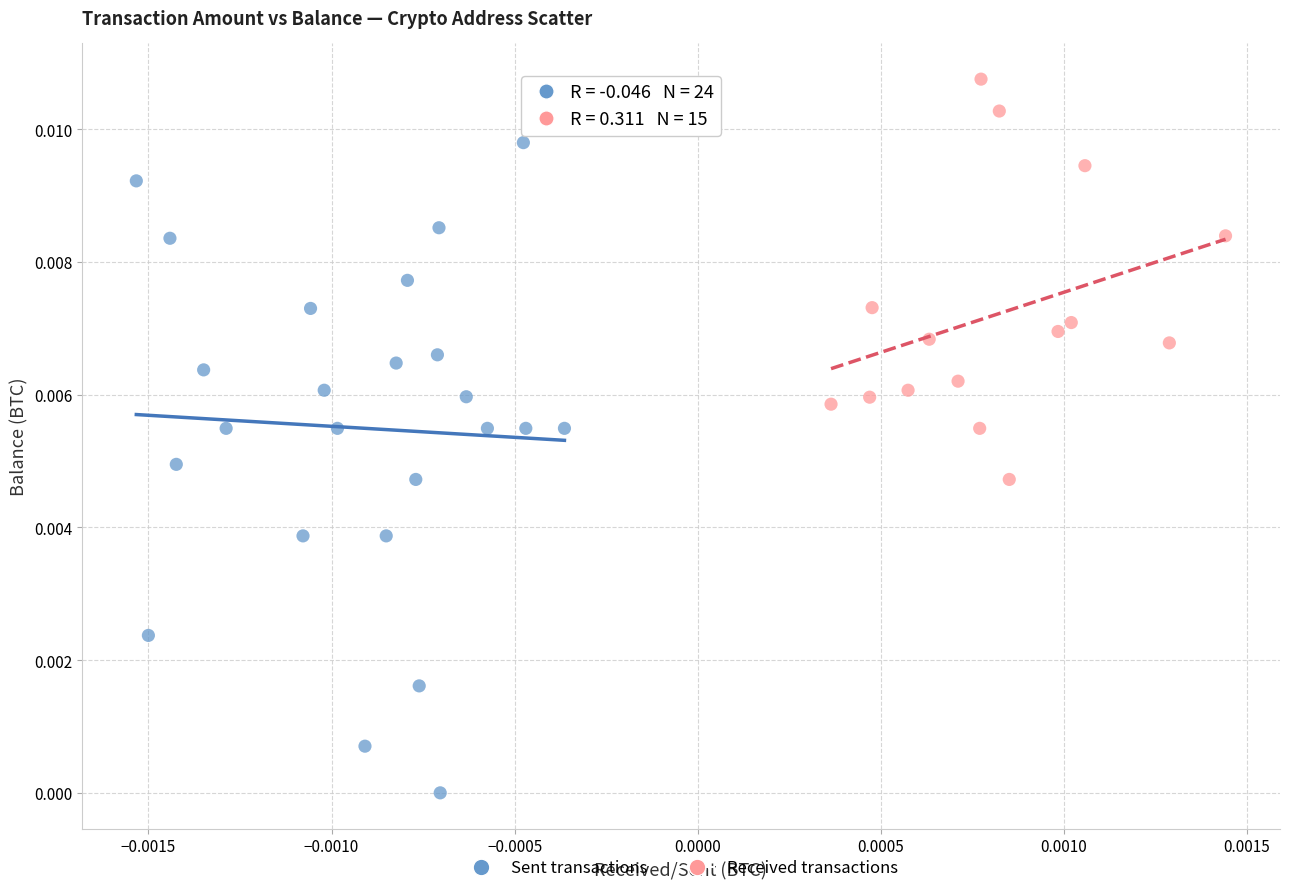

Which series has the largest Y range (max minus min)?

Sent transactions